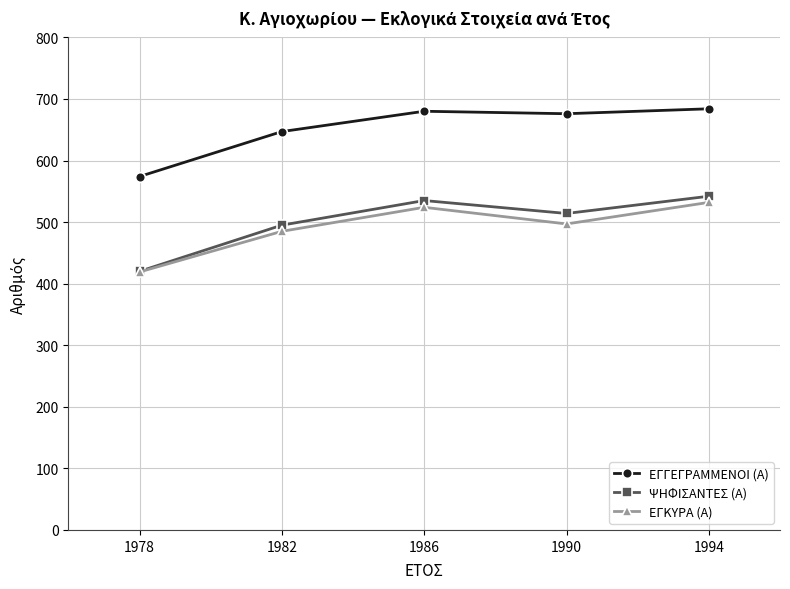

What is the difference between the highest and lowest values at 1986?

156